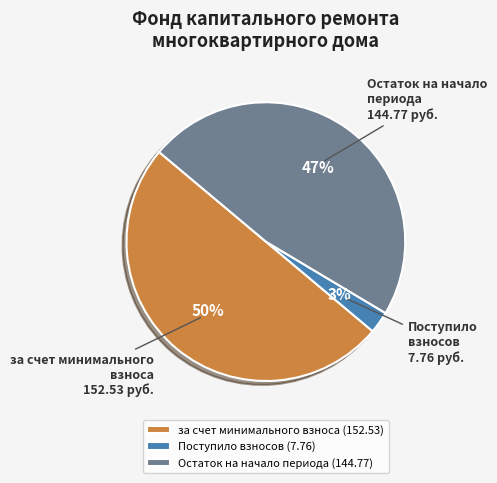

To the nearest percent, what portion does за счет минимального взноса (152.53) represent?

50%